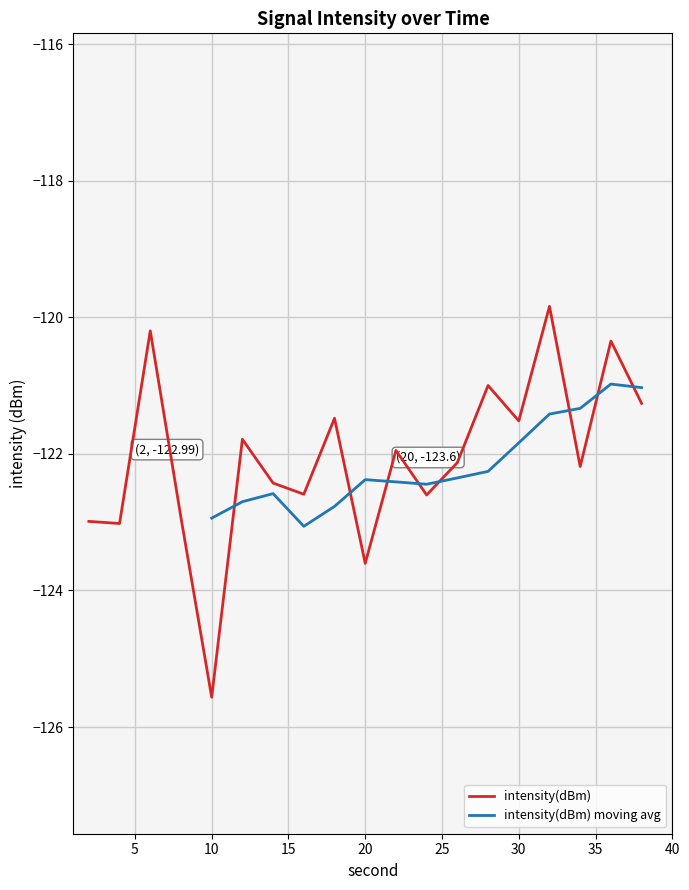

At which category does the data reach its first local valley?

4